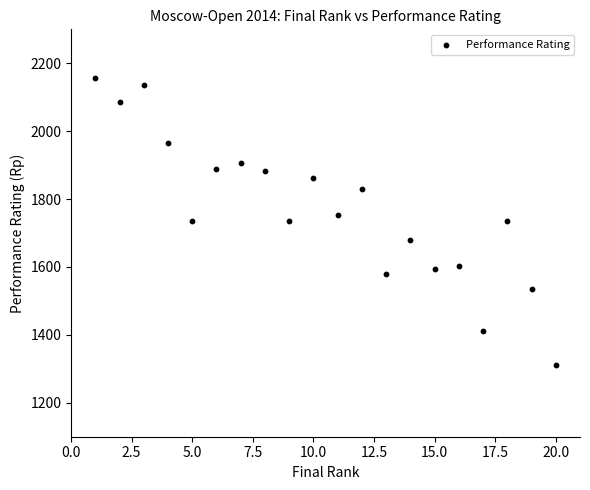

What is the range of X values (max minus min)?

19